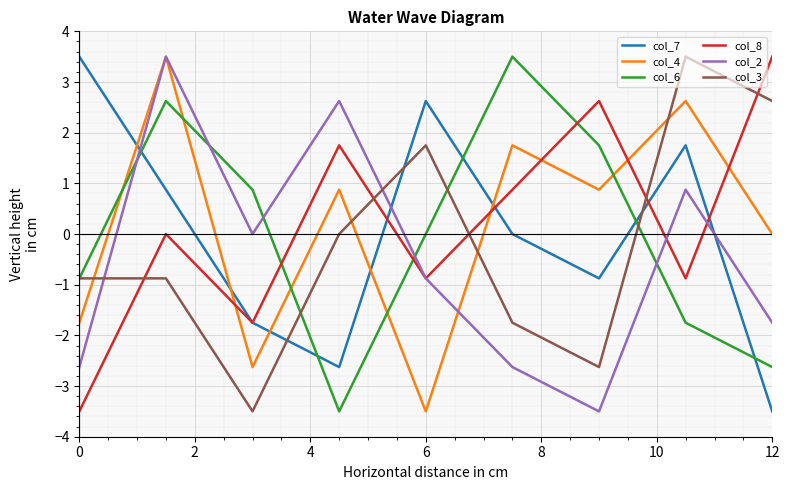

How many times do col_8 and col_3 cross each other?

5